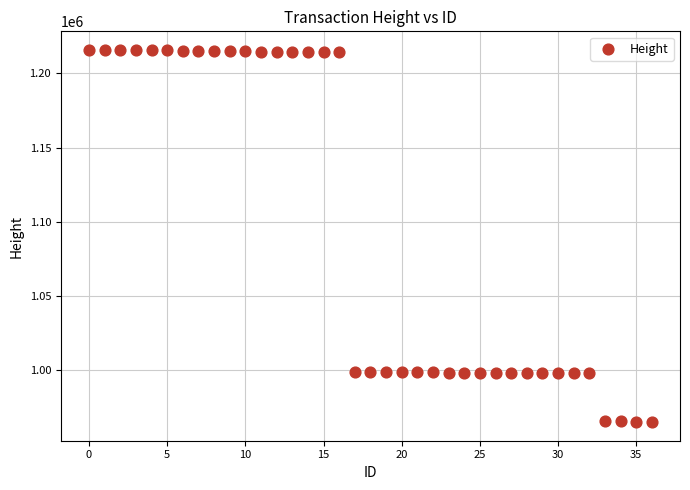

What is the range of Y values (max minus min)?

250991